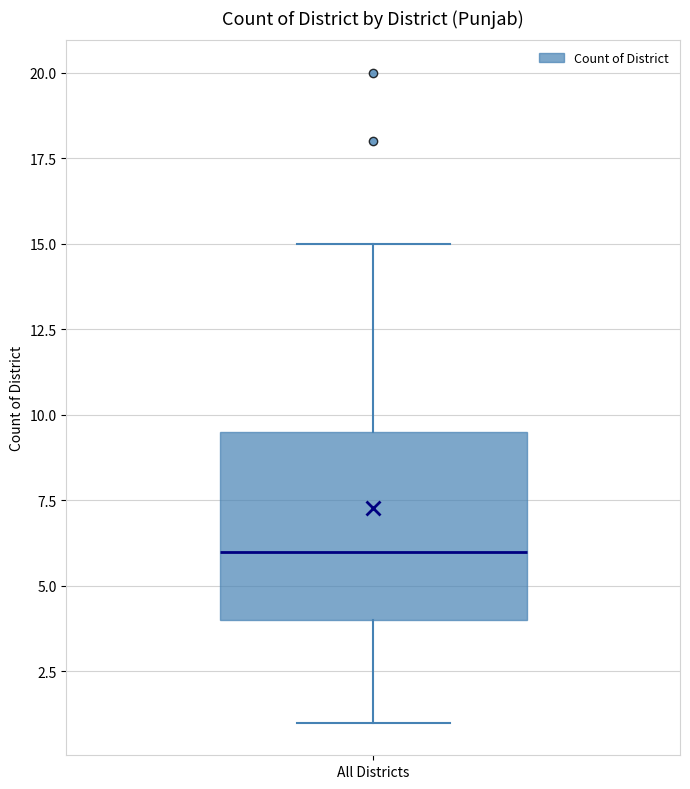

Where is the upper edge of the box for All Districts on the y-axis? The values are not printed on the chart, so give them approximately, as read against the axis.

9.5